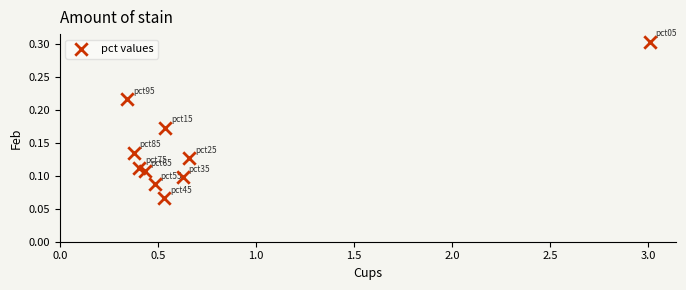

What is the average X value?

0.7